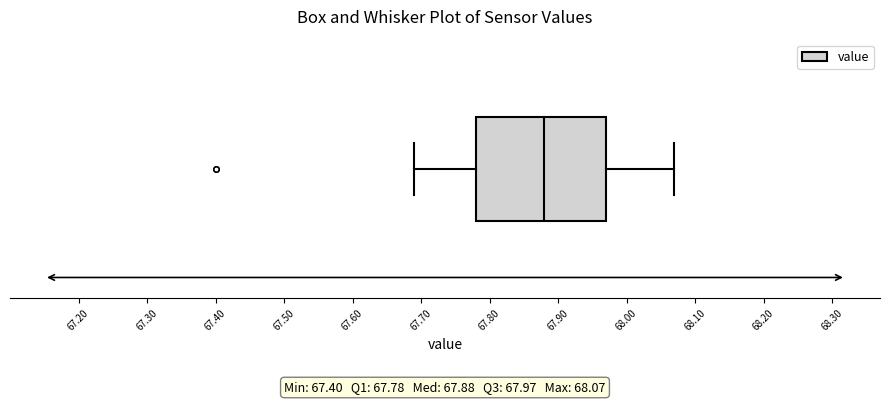

Where does the median line of the box sit on the x-axis? The values are not printed on the chart, so give them approximately, as read against the axis.

67.88